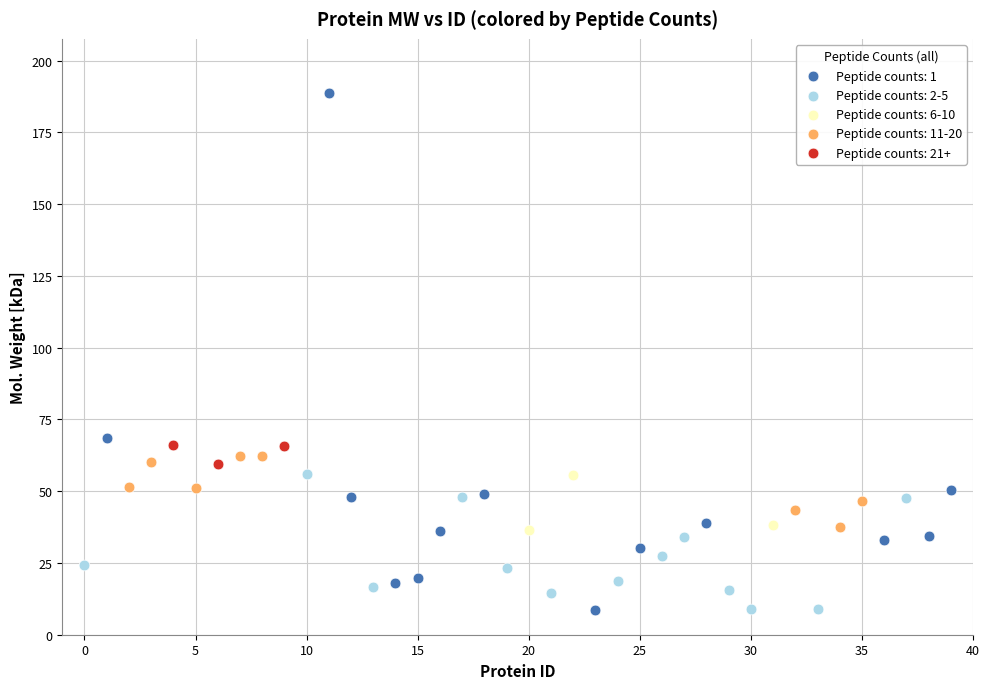

Which series has the largest Y range (max minus min)?

Peptide counts: 1